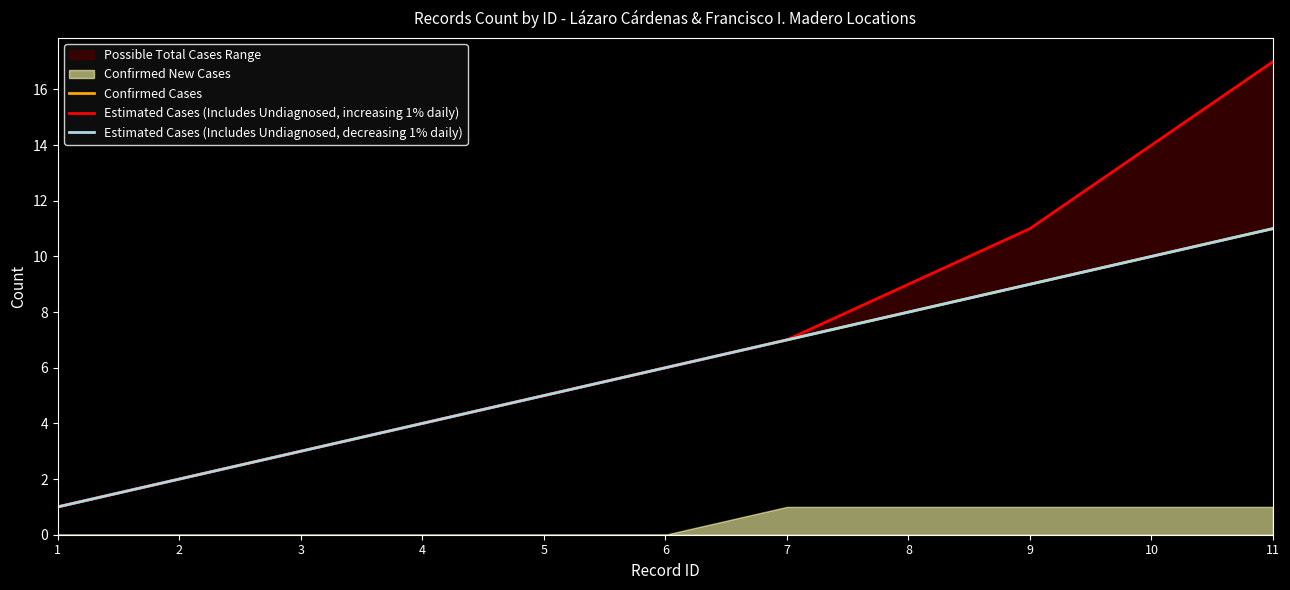

How many data points in Confirmed Cases are less than 6?

5